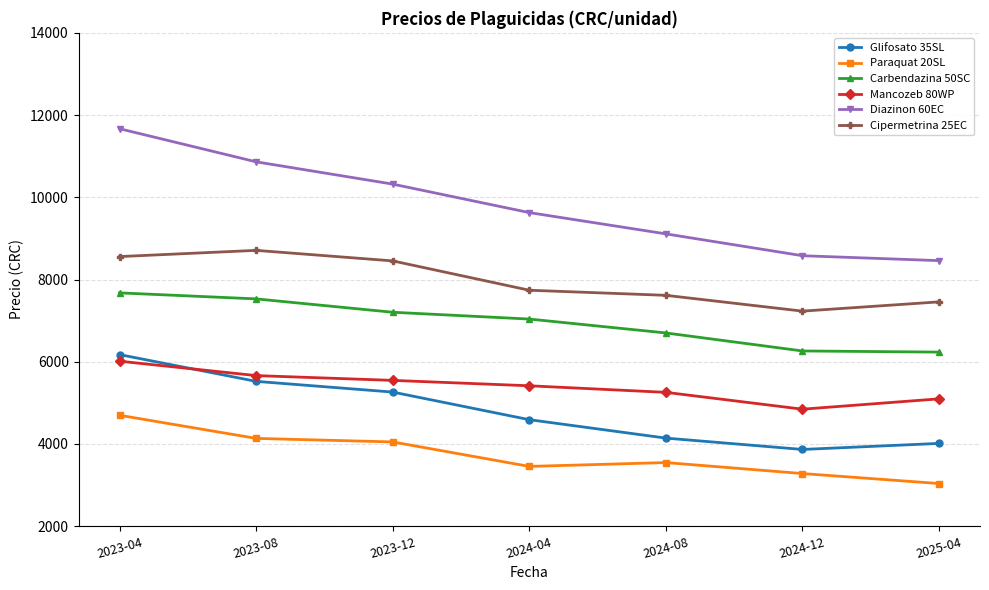

At how many categories does at least one series exceed 7260?

7